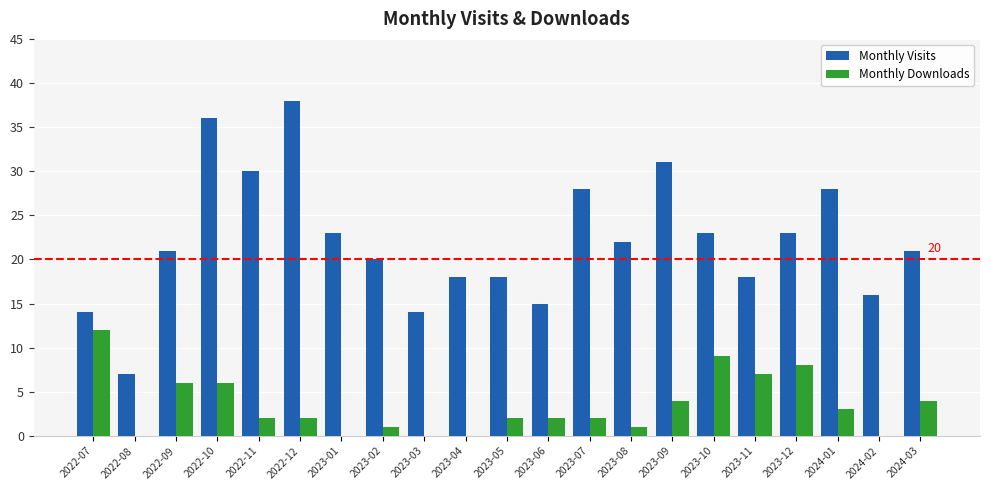

Reading left to right, list all the values displayed in this chart.

Monthly Visits: 2022-07=14	2022-08=7	2022-09=21	2022-10=36	2022-11=30	2022-12=38	2023-01=23	2023-02=20	2023-03=14	2023-04=18	2023-05=18	2023-06=15	2023-07=28	2023-08=22	2023-09=31	2023-10=23	2023-11=18	2023-12=23	2024-01=28	2024-02=16	2024-03=21
Monthly Downloads: 2022-07=12	2022-08=0	2022-09=6	2022-10=6	2022-11=2	2022-12=2	2023-01=0	2023-02=1	2023-03=0	2023-04=0	2023-05=2	2023-06=2	2023-07=2	2023-08=1	2023-09=4	2023-10=9	2023-11=7	2023-12=8	2024-01=3	2024-02=0	2024-03=4